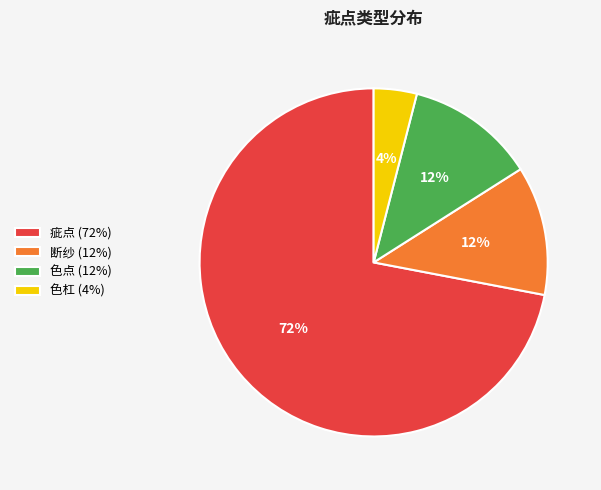

Is 色杠 (4%) the majority of the pie?

No